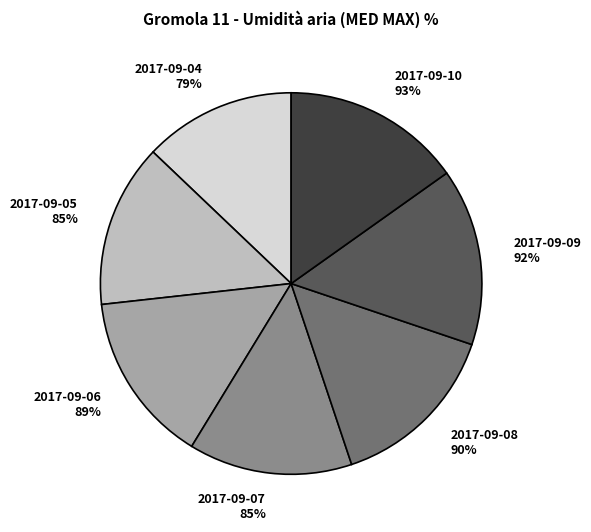

Which has a higher value, 2017-09-08 or 2017-09-05?

2017-09-08